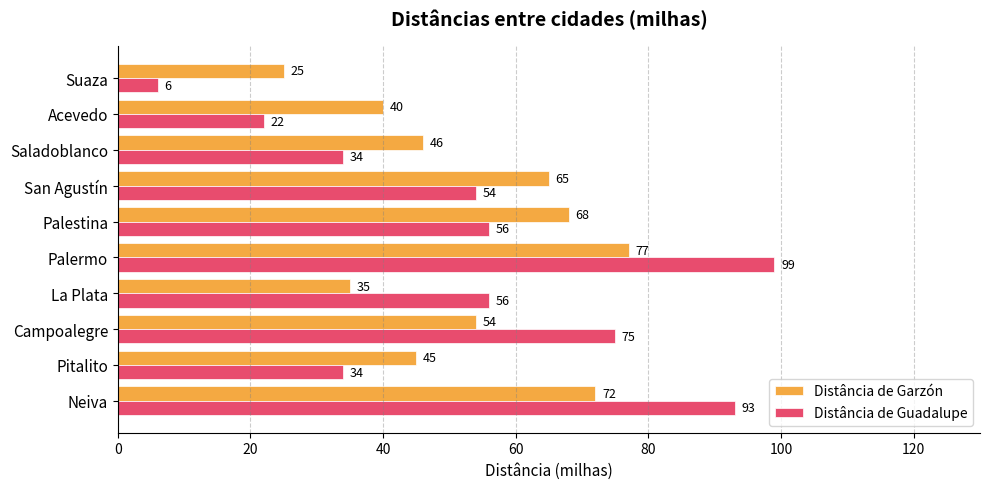

Which series has the largest total across all categories?

Distância de Guadalupe